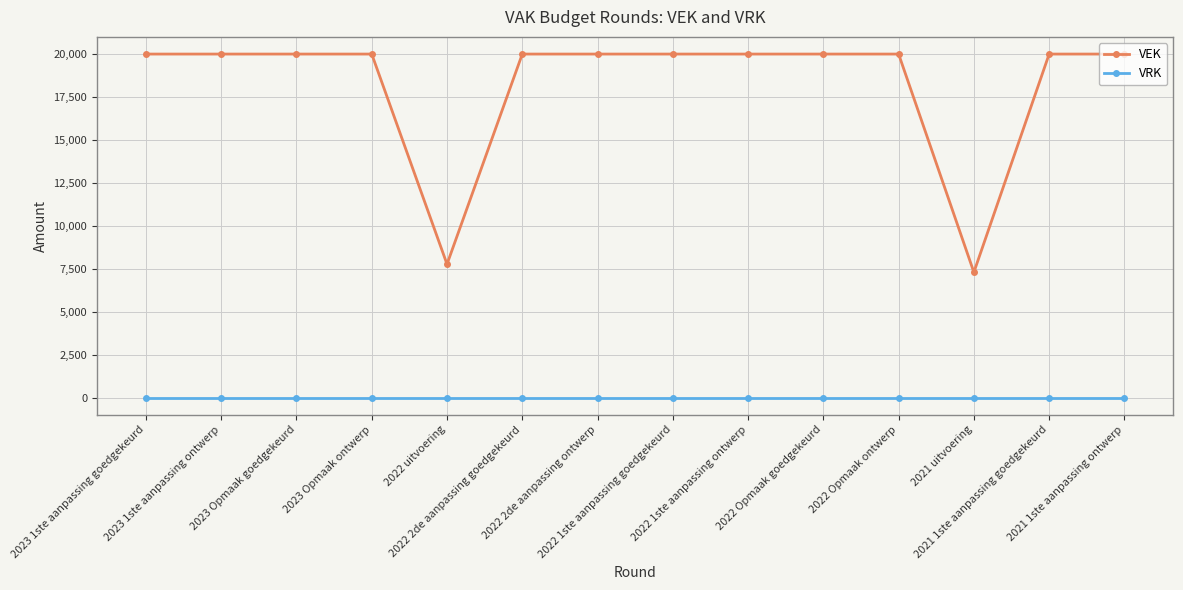

What is the total value across all series at 2021 1ste aanpassing ontwerp?

20000